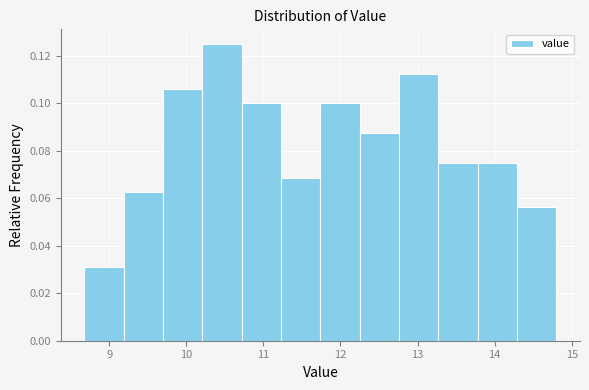

Reading left to right, list every bar in this chart as the range it spans on the x-axis followed by its height. Neither the bar edges nor the heights are printed on the chart, so give them approximately, as read against the axes.

8.68 to 9.19: 0.032
9.19 to 9.70: 0.062
9.70 to 10.21: 0.106
10.21 to 10.72: 0.126
10.72 to 11.23: 0.100
11.23 to 11.74: 0.068
11.74 to 12.25: 0.100
12.25 to 12.76: 0.088
12.76 to 13.27: 0.112
13.27 to 13.78: 0.076
13.78 to 14.29: 0.076
14.29 to 14.80: 0.056